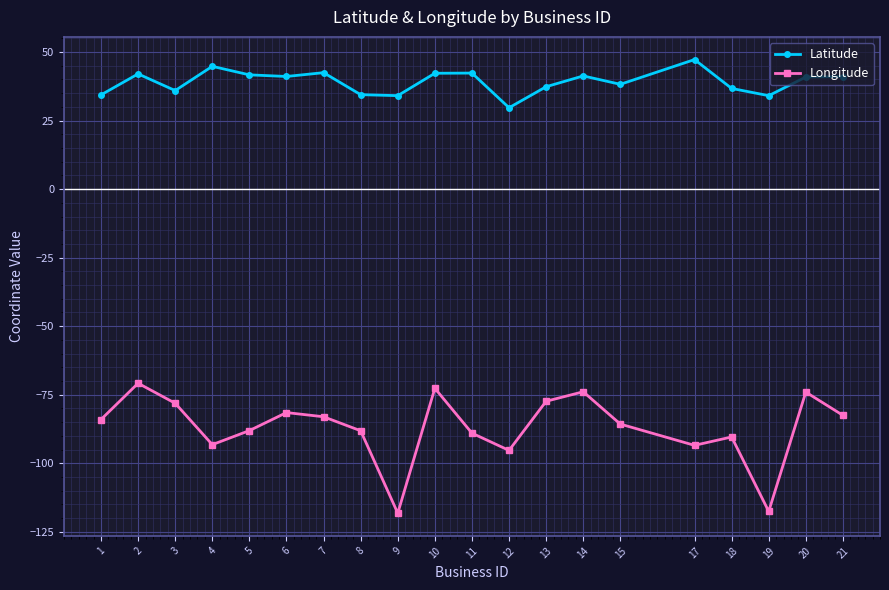

What is the minimum value shown in the chart?

-118.2